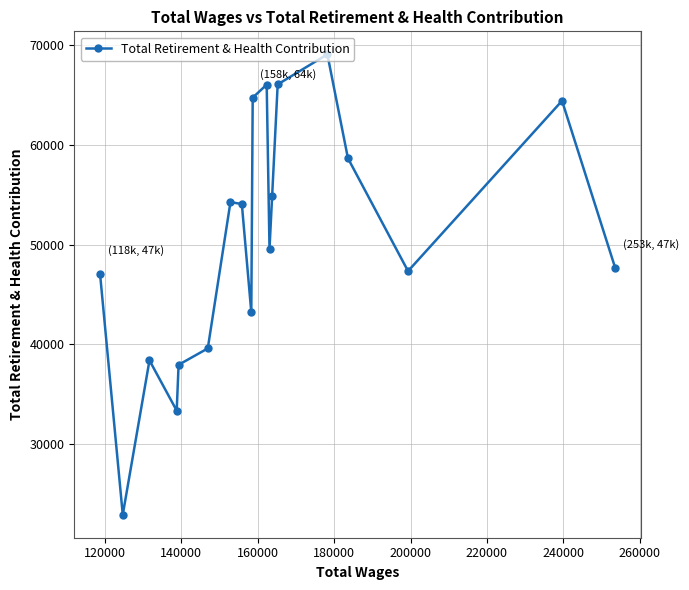

What is the value of the 2nd point from the left?

22912